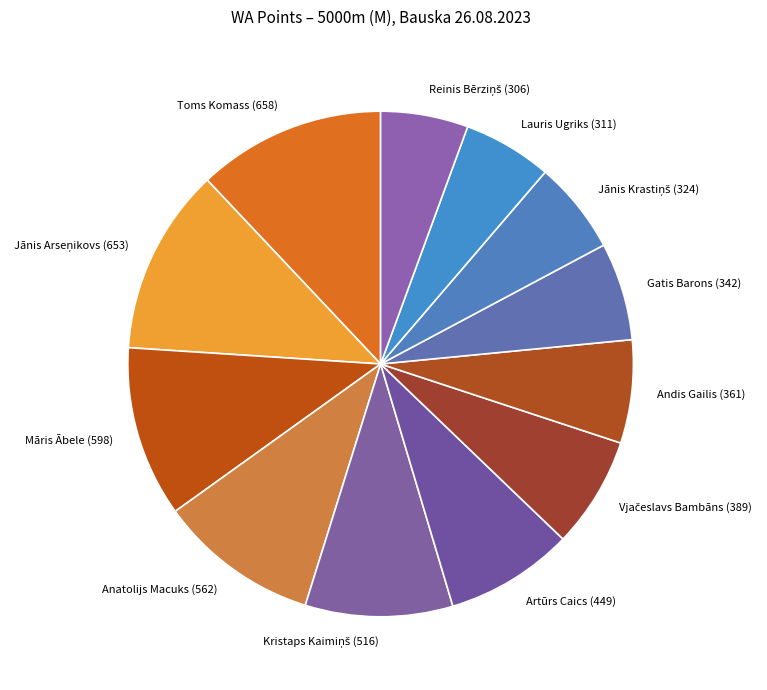

Is it true that Artūrs Caics (449) is 8% of the pie?

True